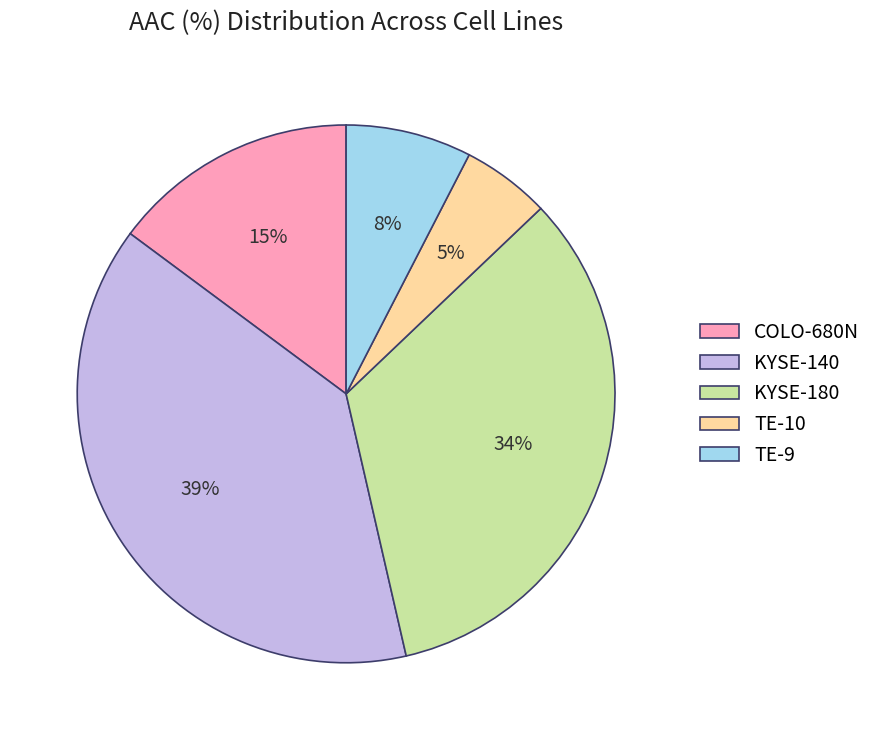

To the nearest percent, what is the average slice percentage?

20%